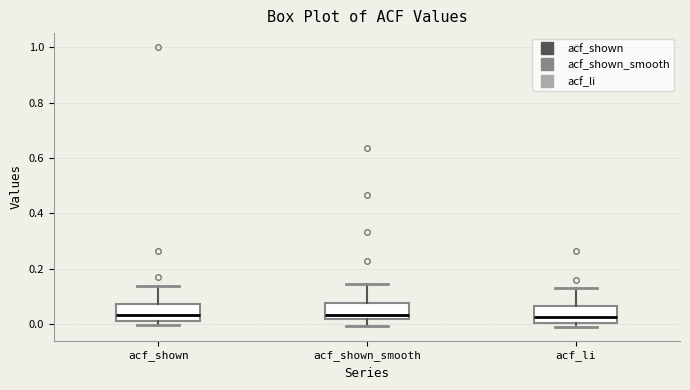

Reading left to right, read every box against the y-axis: the position of its median line, the range the box covers, and the ends of its whiskers. The values are not printed on the chart, so give them approximately, as read against the axis.

acf_shown: median 0.04, box 0.02 to 0.08, whiskers 0.00 to 0.14
acf_shown_smooth: median 0.04, box 0.02 to 0.08, whiskers 0.00 to 0.14
acf_li: median 0.02, box 0.00 to 0.06, whiskers 0.00 (just below the box's lower edge) to 0.14